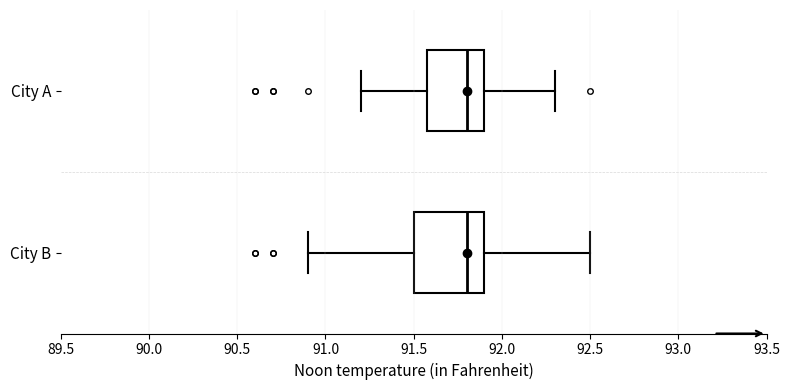

Where does the left whisker of the box for City A end on the x-axis? The values are not printed on the chart, so give them approximately, as read against the axis.

91.2